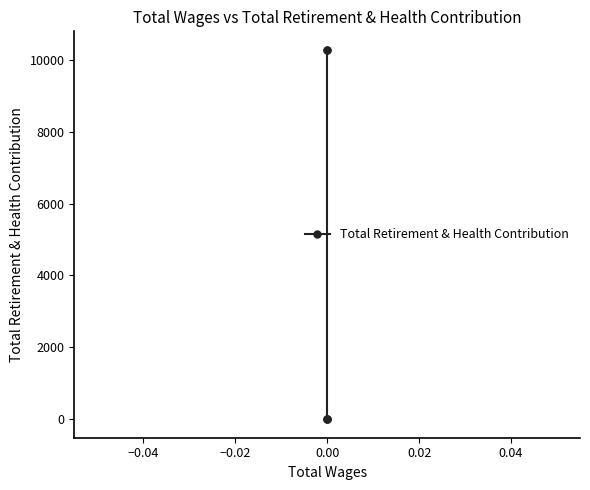

What is the sum of the values at −0.06 and 0.00?

10278